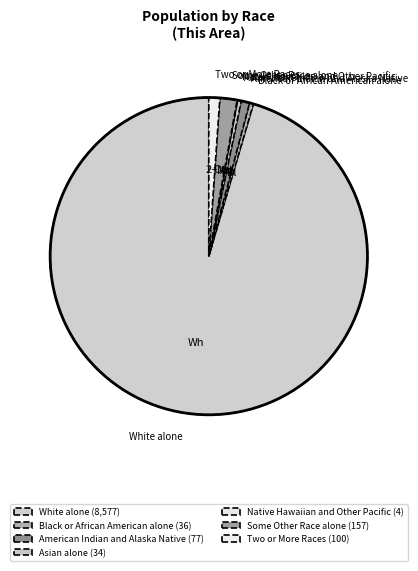

Combined, do Two or More Races and Asian alone account for over 50%?

No